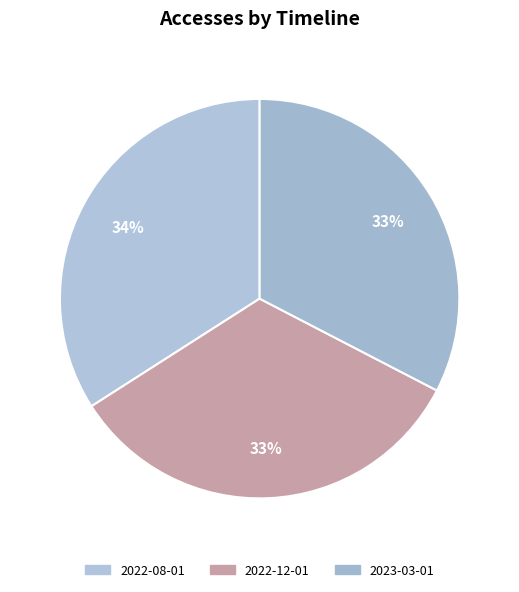

To the nearest percent, what is the average slice percentage?

33%